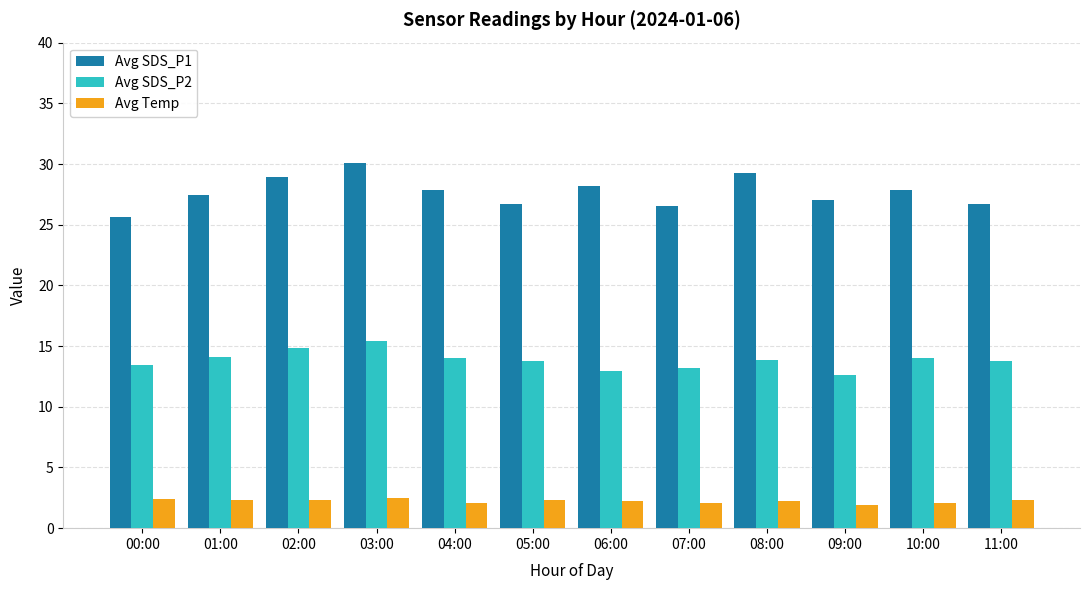

What is the highest value of the Avg Temp series?

2.5